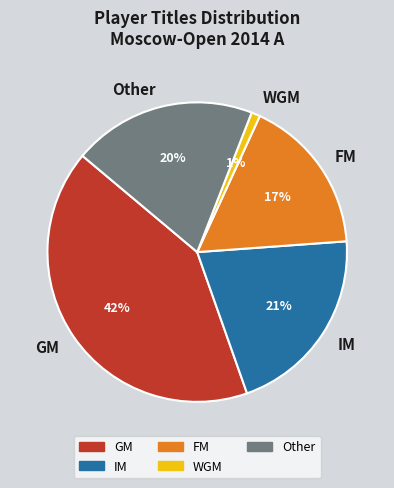

Is it true that FM is 8% of the pie?

False